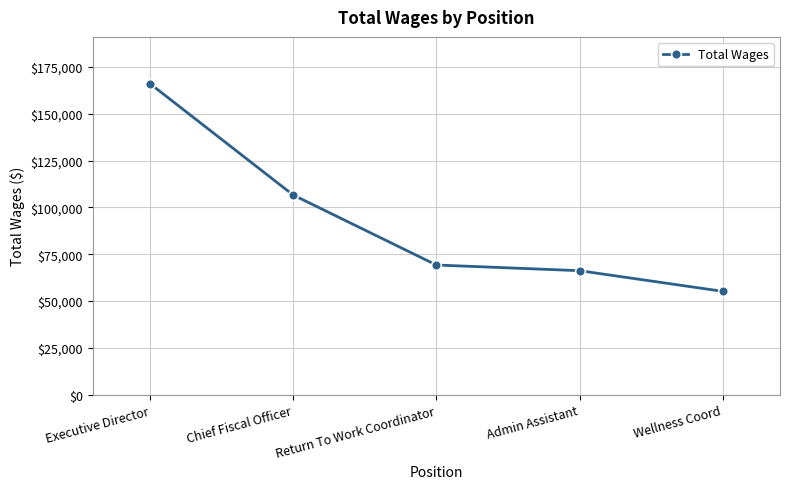

Which has a higher value, Chief Fiscal Officer or Return To Work Coordinator?

Chief Fiscal Officer